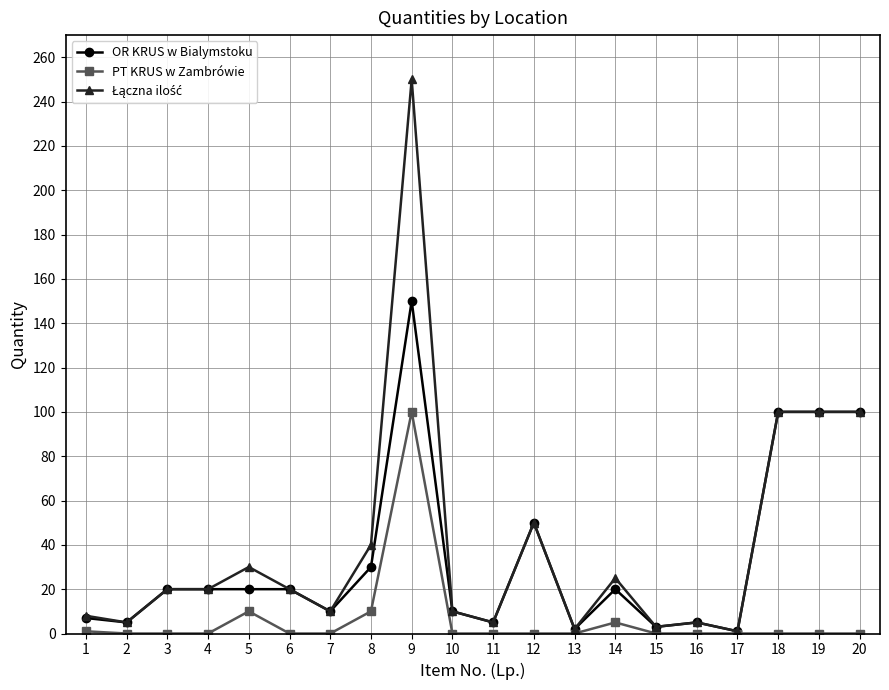

True or false: PT KRUS w Zambrówie has a value of 28 at 9.

False